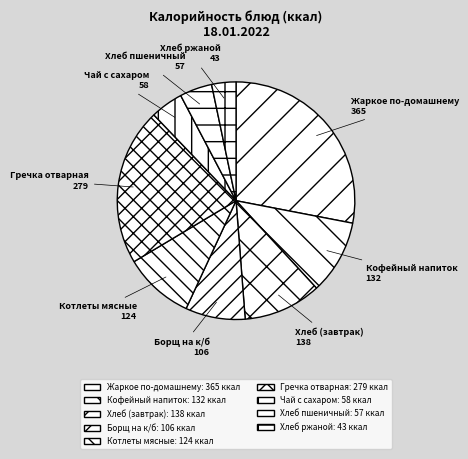

What is the ratio of the value at Гречка отварная to the value at Борщ на к/б?

2.6